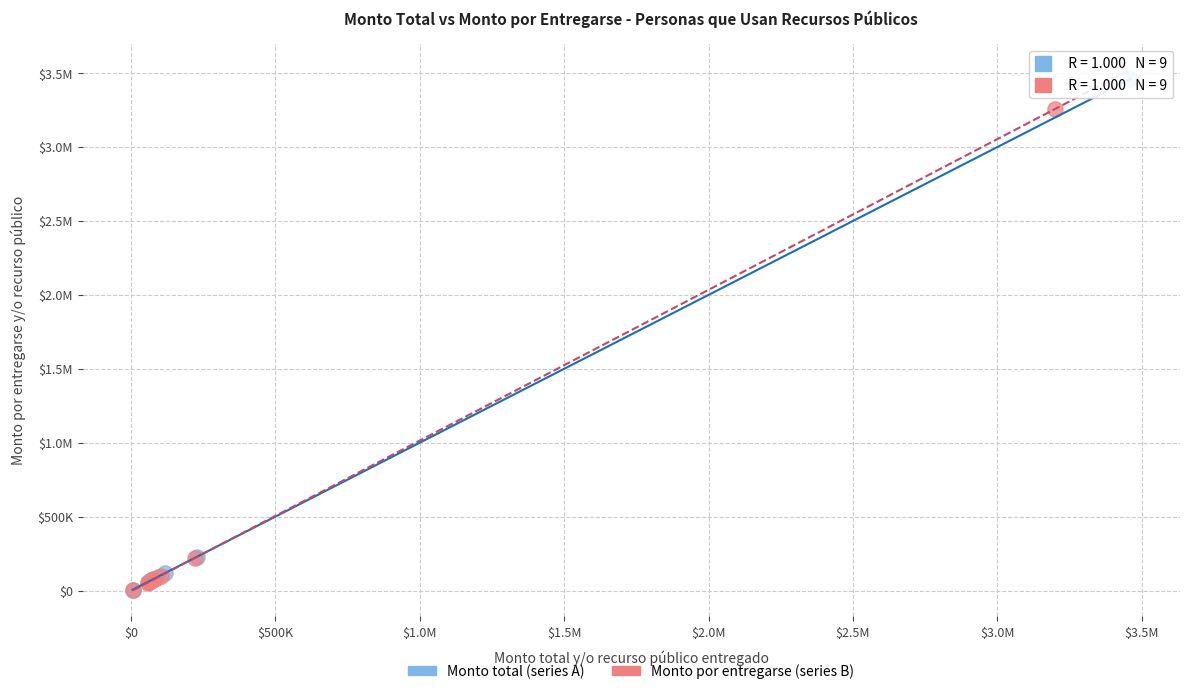

What are all the series names shown in the legend?

Monto total (series A), Monto por entregarse (series B)